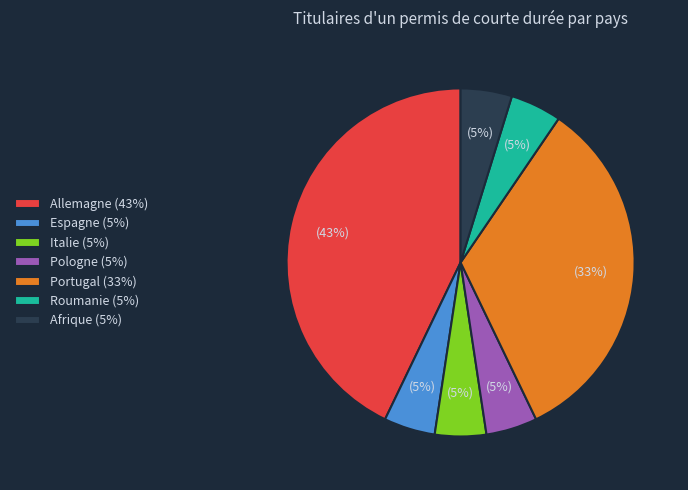

Does Allemagne (43%) account for over 50% of the chart?

No